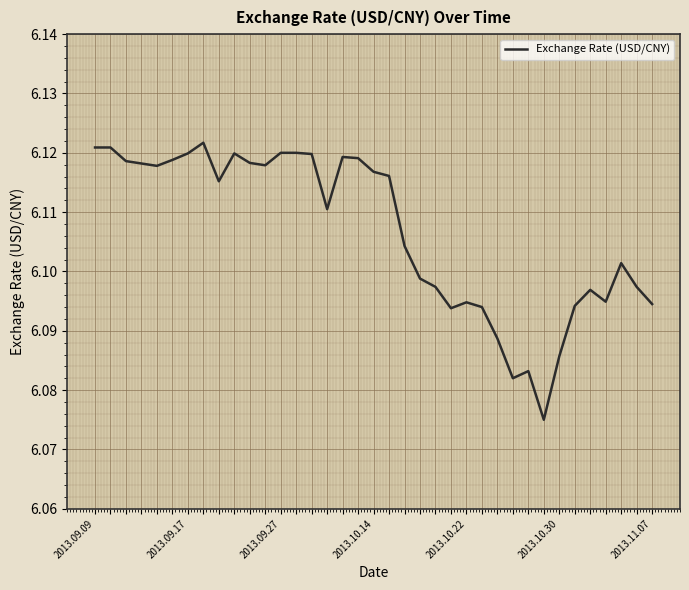

True or false: the data shows 9.1 at 2013.09.09.

False